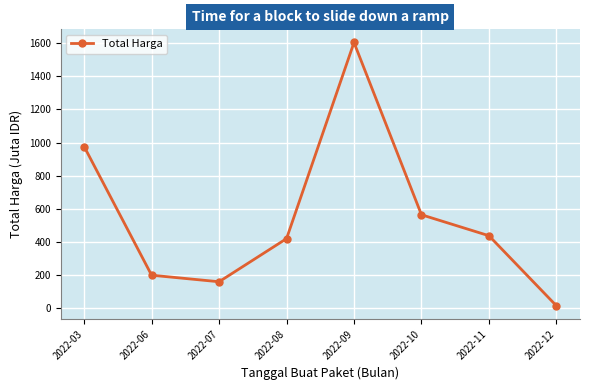

What is the difference between the values at 2022-10 and 2022-09?

1040.0